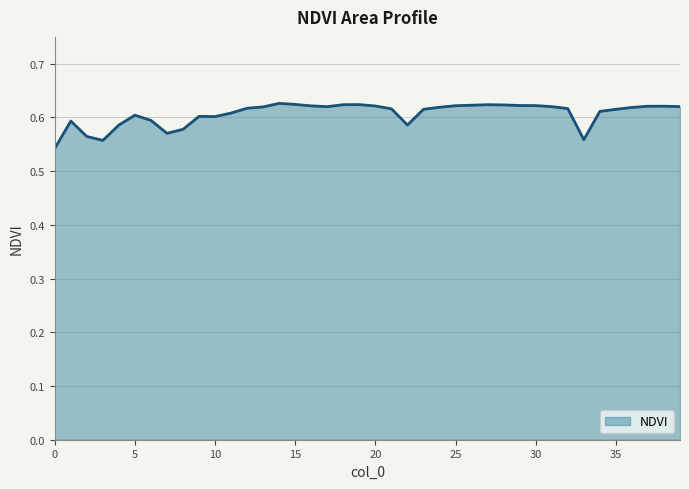

Reading left to right, list all the values displayed in this chart.

0=0.5	1=0.6	2=0.6	3=0.6	4=0.6	5=0.6	6=0.6	7=0.6	8=0.6	9=0.6	10=0.6	11=0.6	12=0.6	13=0.6	14=0.6	15=0.6	16=0.6	17=0.6	18=0.6	19=0.6	20=0.6	21=0.6	22=0.6	23=0.6	24=0.6	25=0.6	26=0.6	27=0.6	28=0.6	29=0.6	30=0.6	31=0.6	32=0.6	33=0.6	34=0.6	35=0.6	36=0.6	37=0.6	38=0.6	39=0.6